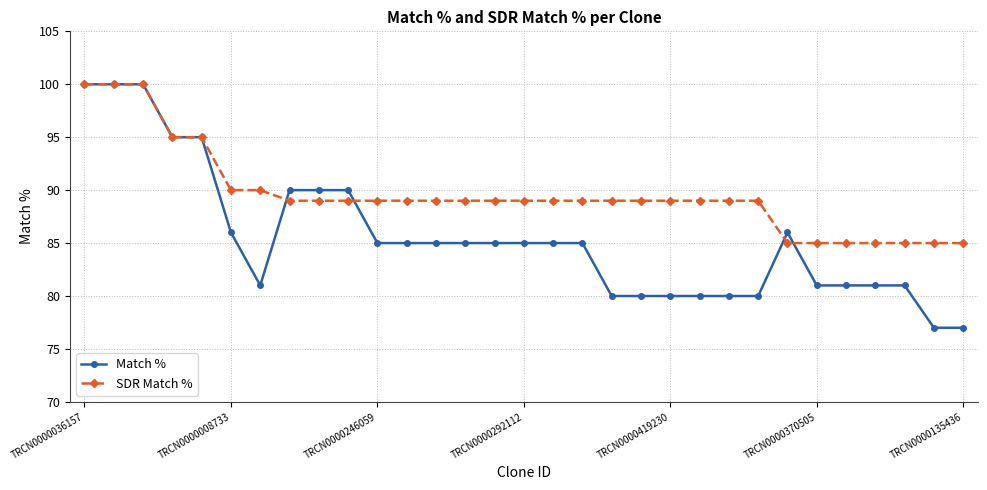

Count the number of categories in the chart.

31